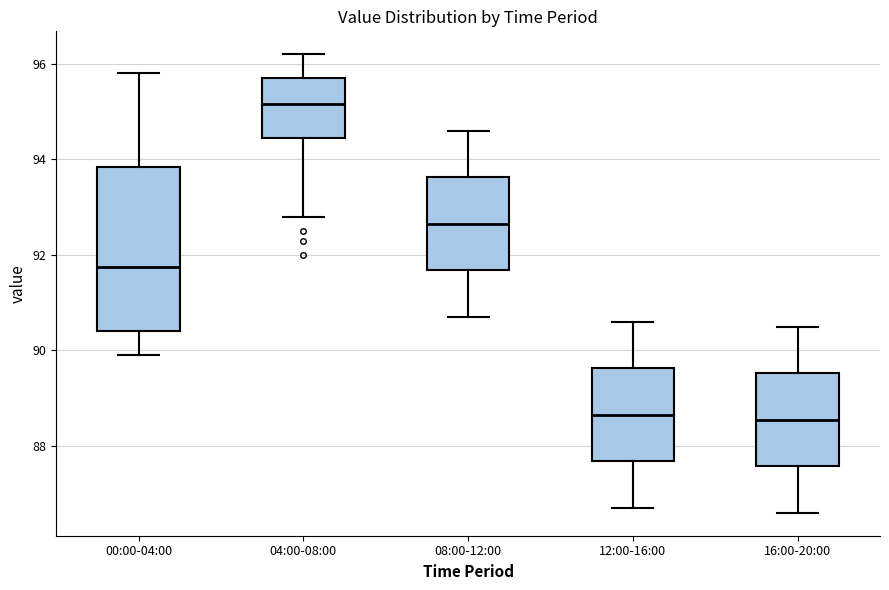

Reading left to right, read every box against the y-axis: the position of its median line, the range the box covers, and the ends of its whiskers. The values are not printed on the chart, so give them approximately, as read against the axis.

00:00-04:00: median 91.8, box 90.4 to 93.8, whiskers 90.0 to 95.8
04:00-08:00: median 95.2, box 94.4 to 95.8, whiskers 92.8 to 96.2
08:00-12:00: median 92.6, box 91.6 to 93.6, whiskers 90.8 to 94.6
12:00-16:00: median 88.6, box 87.6 to 89.6, whiskers 86.8 to 90.6
16:00-20:00: median 88.6, box 87.6 to 89.6, whiskers 86.6 to 90.6